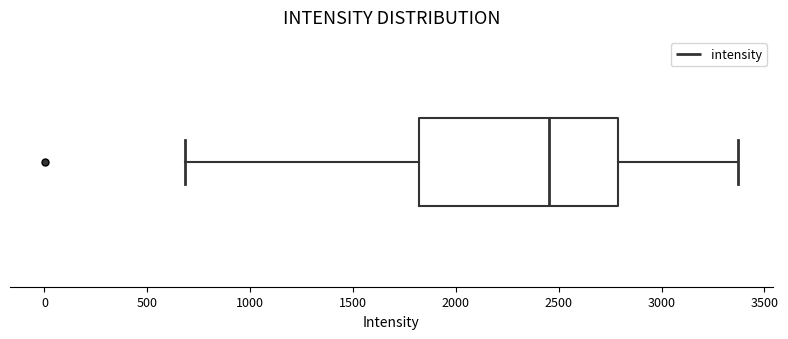

Where does the median line of the box sit on the x-axis? The values are not printed on the chart, so give them approximately, as read against the axis.

2450